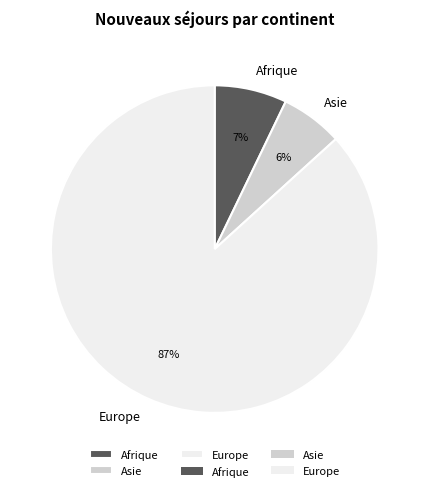

What is the smallest slice in the pie chart?

Asie